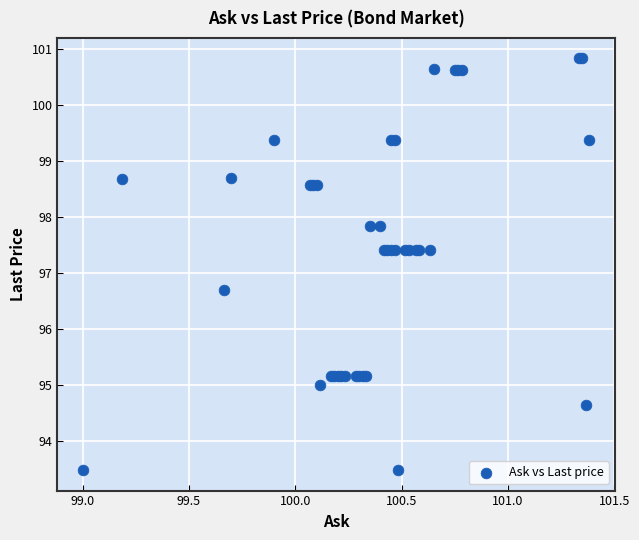

What Y value in the scatter plot is closest to 97?

96.7